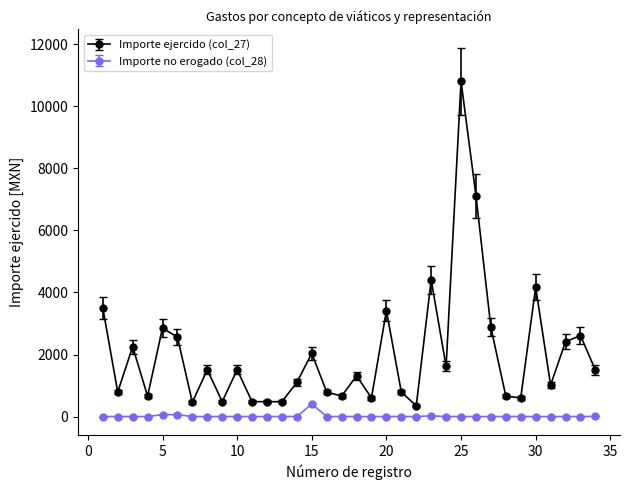

Which series has the widest spread of values?

Importe ejercido (col_27)